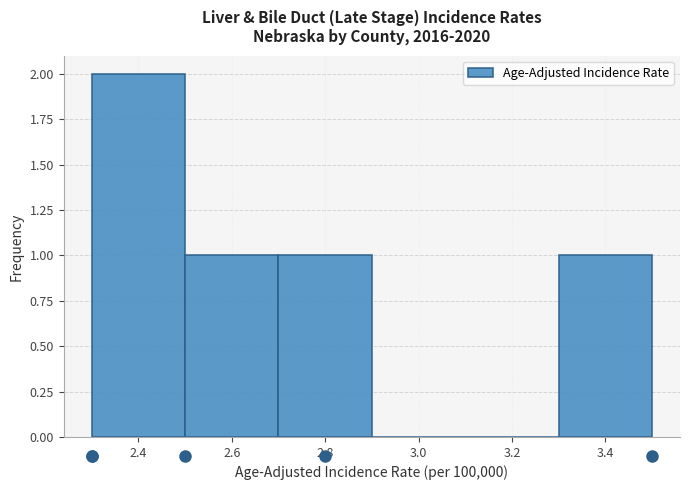

Reading left to right, transcribe this chart: for each bar, give the range it covers on the x-axis and its height. The values are not printed on the chart, so give them approximately, as read against the axis.

2.3 to 2.5: 2
2.5 to 2.7: 1
2.7 to 2.9: 1
2.9 to 3.1: 0
3.1 to 3.3: 0
3.3 to 3.5: 1